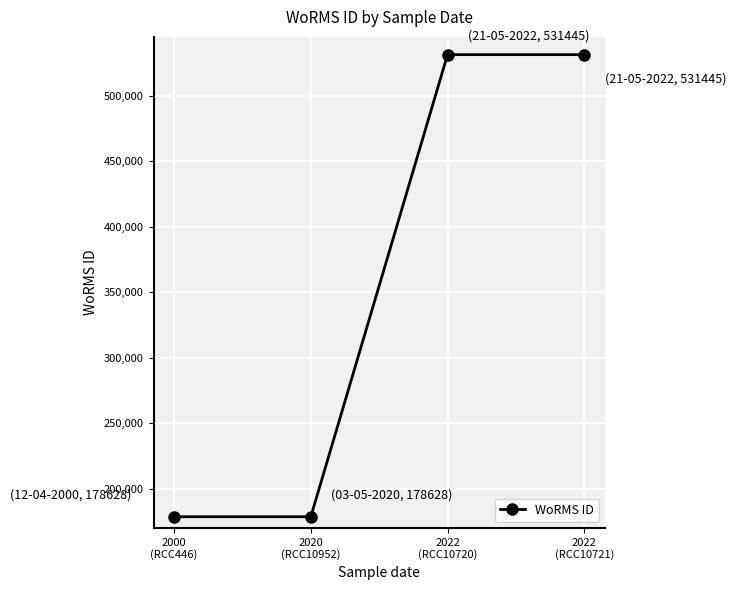

What is the label of the 3rd point from the right?

2020
(RCC10952)